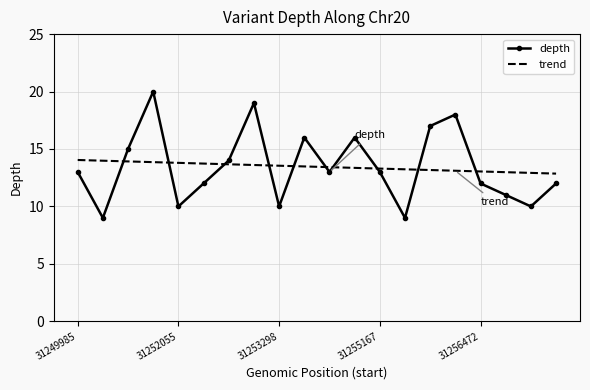

What is the difference between the maximum and minimum values in the depth series?

11.0